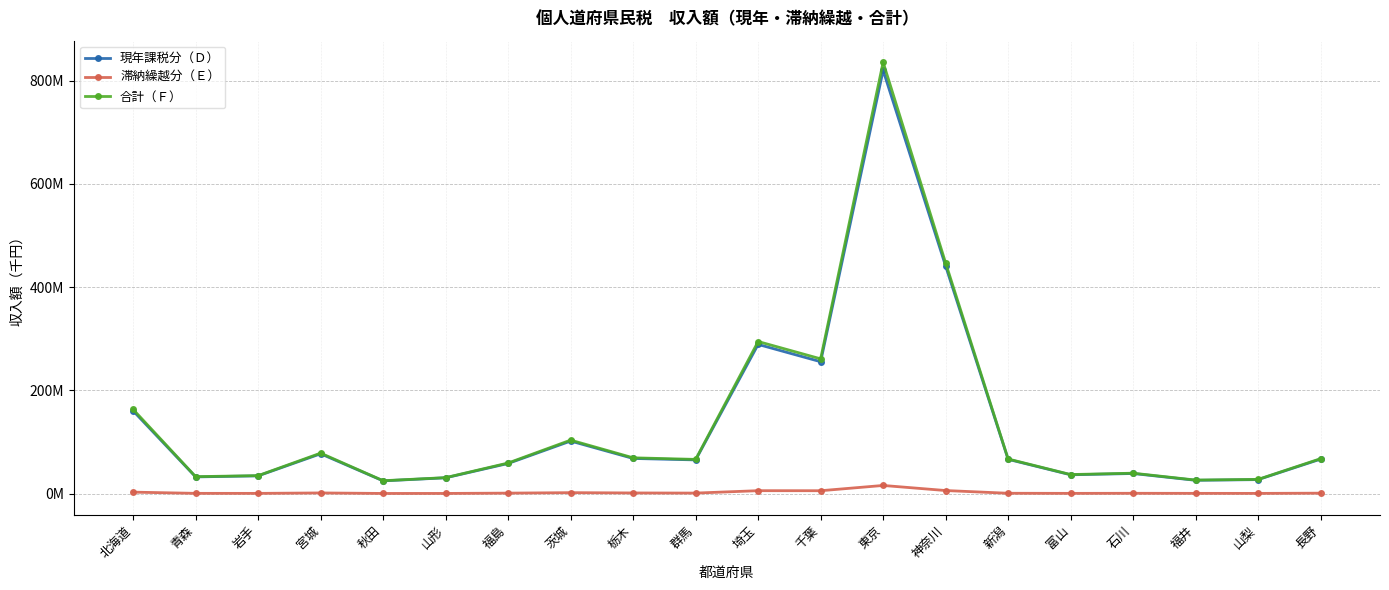

Does the chart have visible grid lines?

Yes